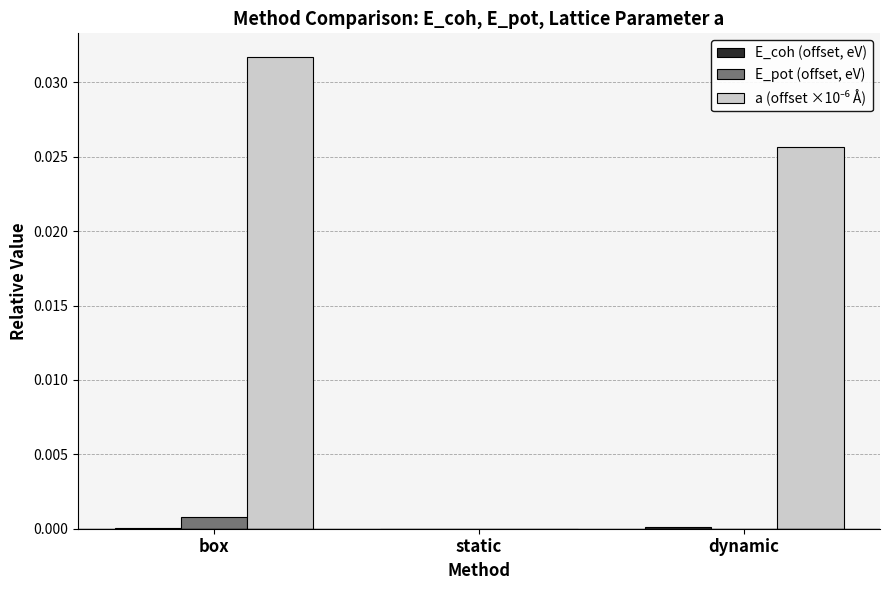

True or false: E_pot (offset, eV) has a value of 0.0 at box.

True